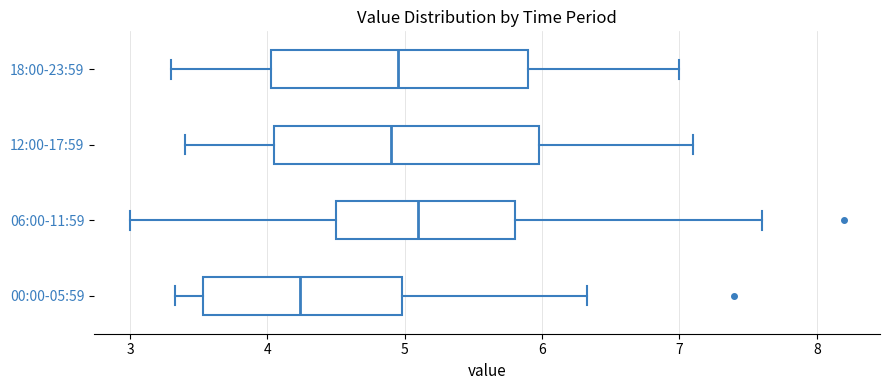

Reading bottom to top, read every box against the x-axis: the position of its median line, the range the box covers, and the ends of its whiskers. The values are not printed on the chart, so give them approximately, as read against the axis.

00:00-05:59: median 4.2, box 3.5 to 5.0, whiskers 3.3 to 6.3
06:00-11:59: median 5.1, box 4.5 to 5.8, whiskers 3.0 to 7.6
12:00-17:59: median 4.9, box 4.1 to 6.0, whiskers 3.4 to 7.1
18:00-23:59: median 5.0, box 4.0 to 5.9, whiskers 3.3 to 7.0